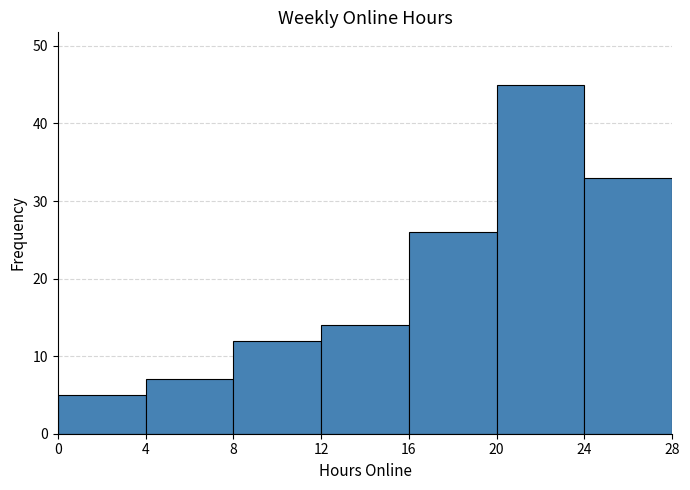

How tall is the bar that spans 12 to 16 on the x-axis? The values are not printed on the chart, so give them approximately, as read against the axis.

14